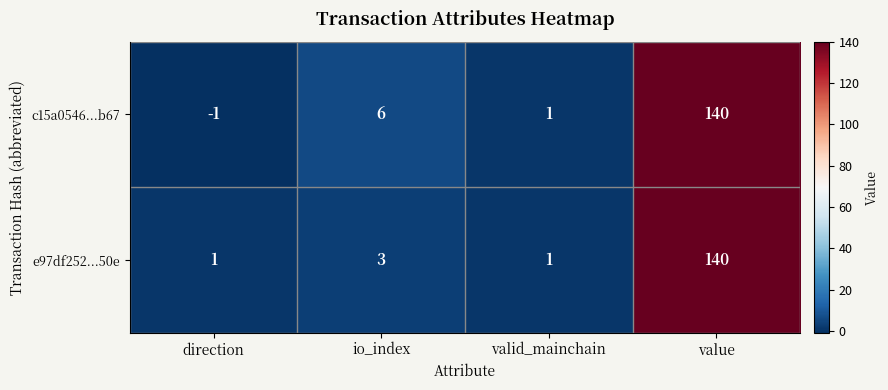

At how many categories does at least one series exceed 11?

1